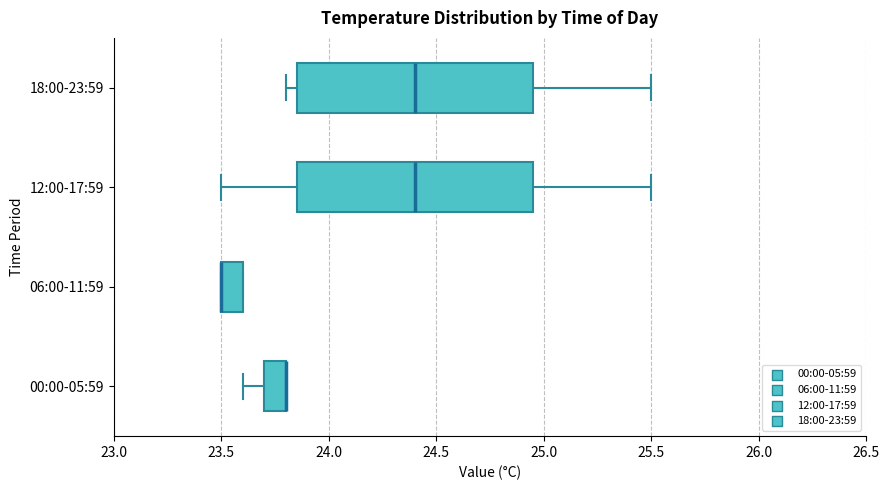

Reading bottom to top, read every box against the x-axis: the position of its median line, the range the box covers, and the ends of its whiskers. The values are not printed on the chart, so give them approximately, as read against the axis.

00:00-05:59: median 23.80 (drawn on the box's right edge), box 23.70 to 23.80, whiskers 23.60 to 23.80
06:00-11:59: median 23.50 (drawn on the box's left edge), box 23.50 to 23.60, whiskers 23.50 to 23.60
12:00-17:59: median 24.40, box 23.85 to 24.95, whiskers 23.50 to 25.50
18:00-23:59: median 24.40, box 23.85 to 24.95, whiskers 23.80 to 25.50